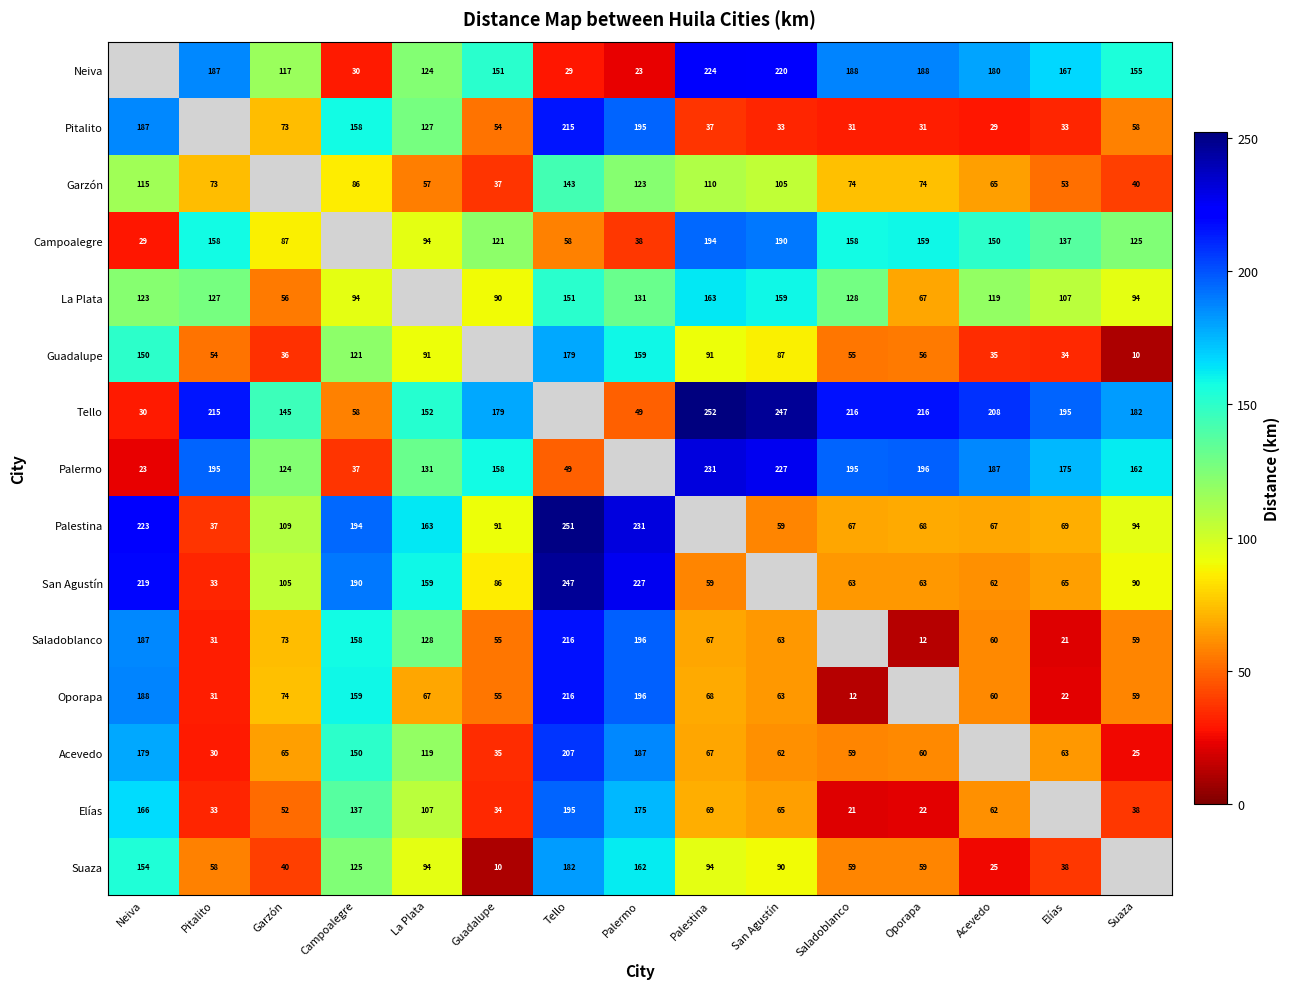

How many series are shown in this chart?

15